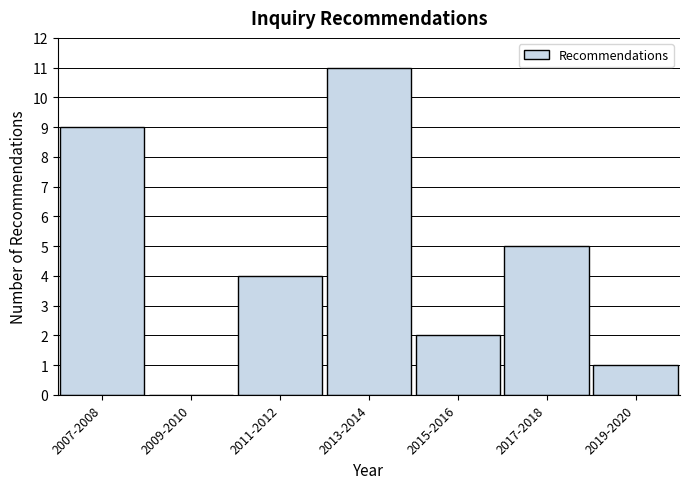

Reading right to left, what are all the values shown in this chart?

2019-2020=1	2017-2018=5	2015-2016=2	2013-2014=11	2011-2012=4	2009-2010=0	2007-2008=9